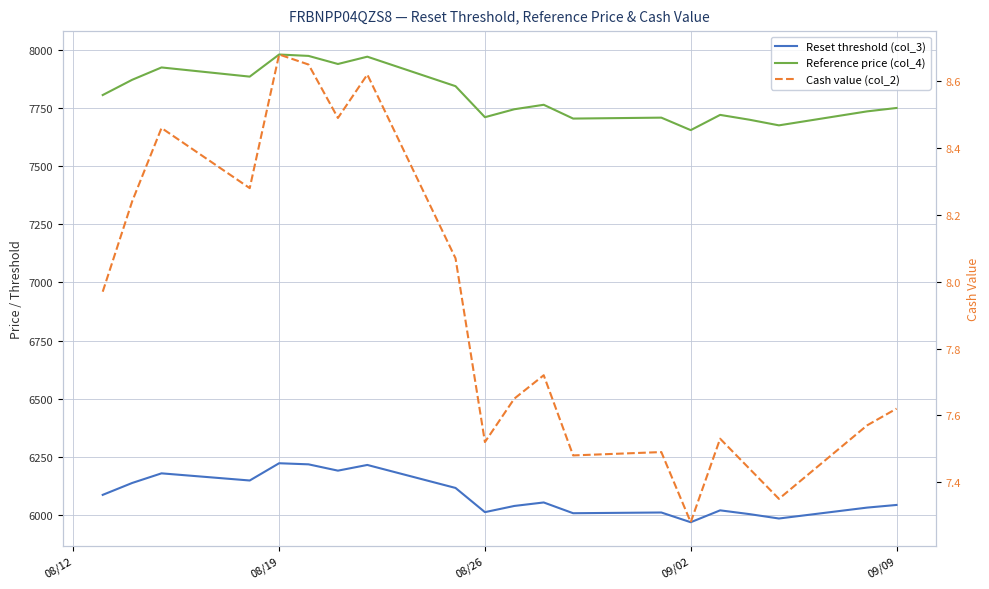

What is the difference between the maximum and minimum values in the Cash value (col_2) series?

1.4